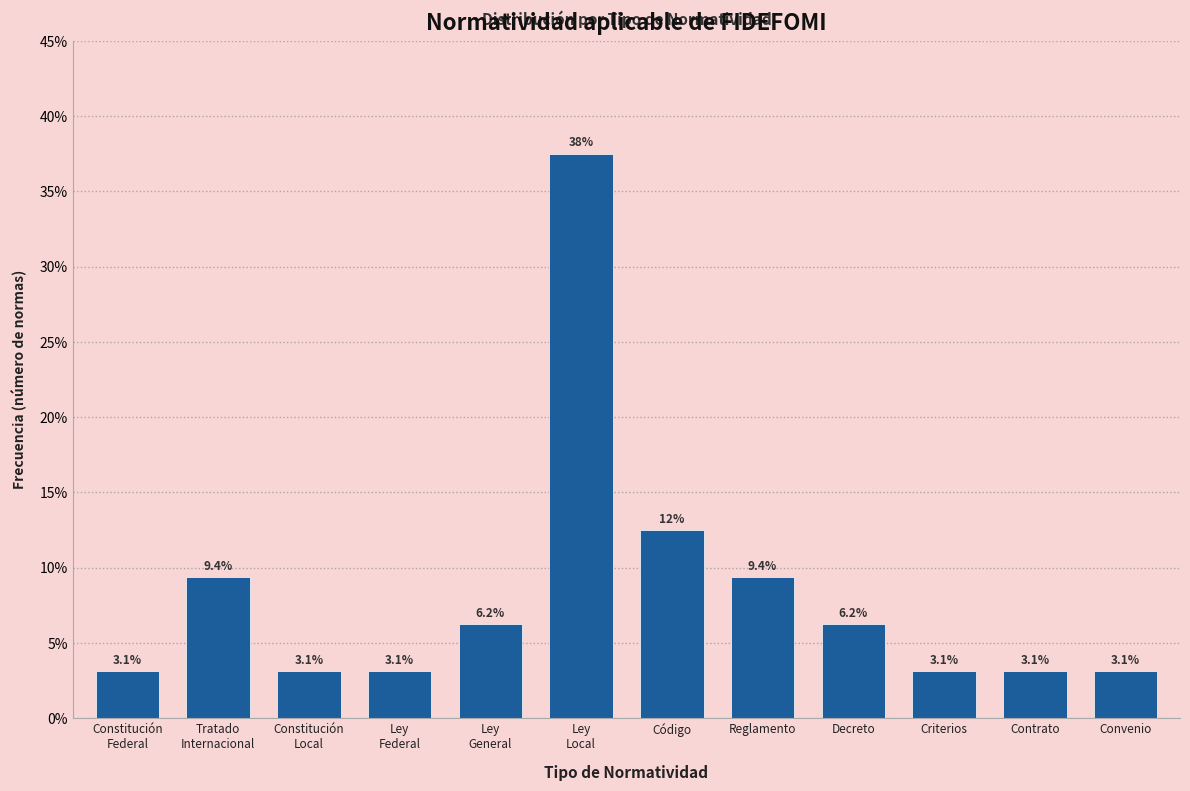

Where is the data nearest to the value 20?

Código